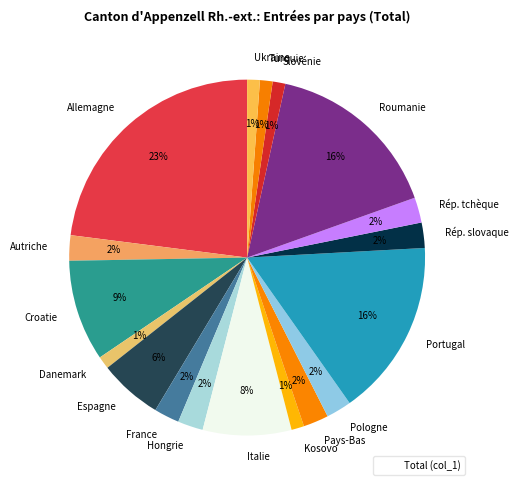

True or false: Autriche accounts for 2% of the total.

True